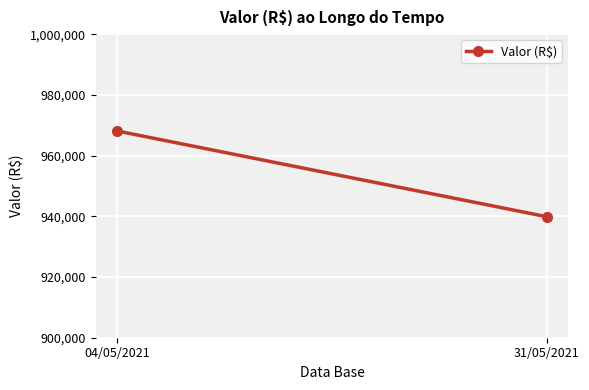

What is the smallest value displayed?

939864.5